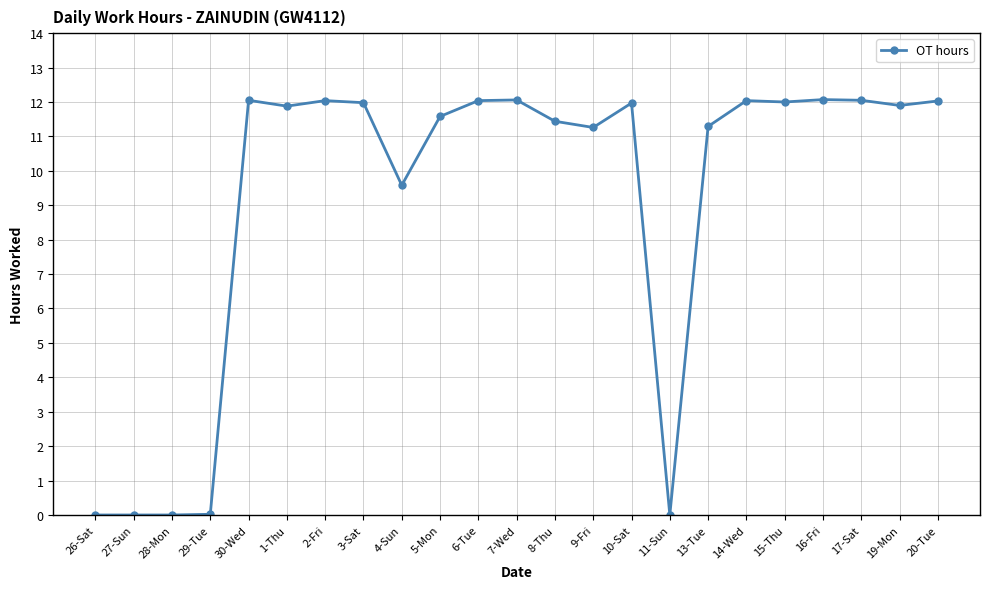

True or false: there are more than 2 points higher than both neighbors.

True